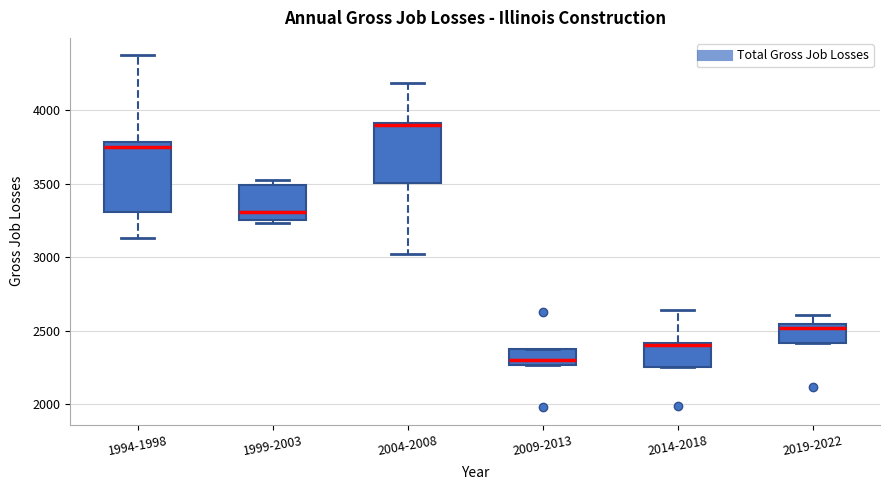

Where is the upper edge of the box for 1999-2003 on the y-axis? The values are not printed on the chart, so give them approximately, as read against the axis.

3500